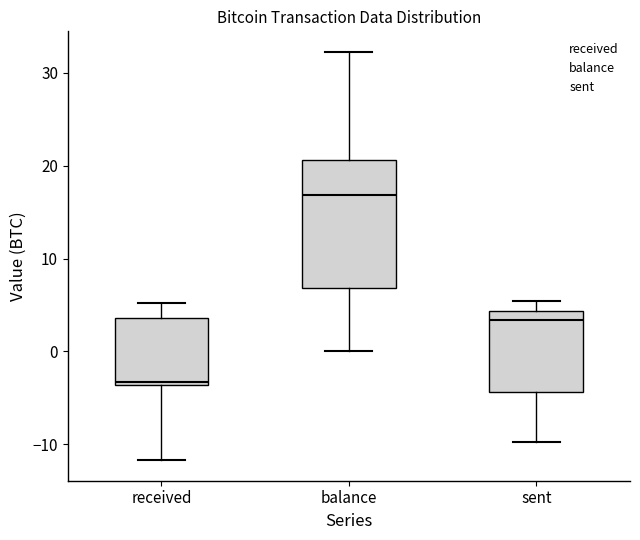

Reading left to right, read every box against the y-axis: the position of its median line, the range the box covers, and the ends of its whiskers. The values are not printed on the chart, so give them approximately, as read against the axis.

received: median -3, box -4 to 4, whiskers -12 to 5
balance: median 17, box 7 to 21, whiskers 0 to 32
sent: median 3, box -4 to 4, whiskers -10 to 5